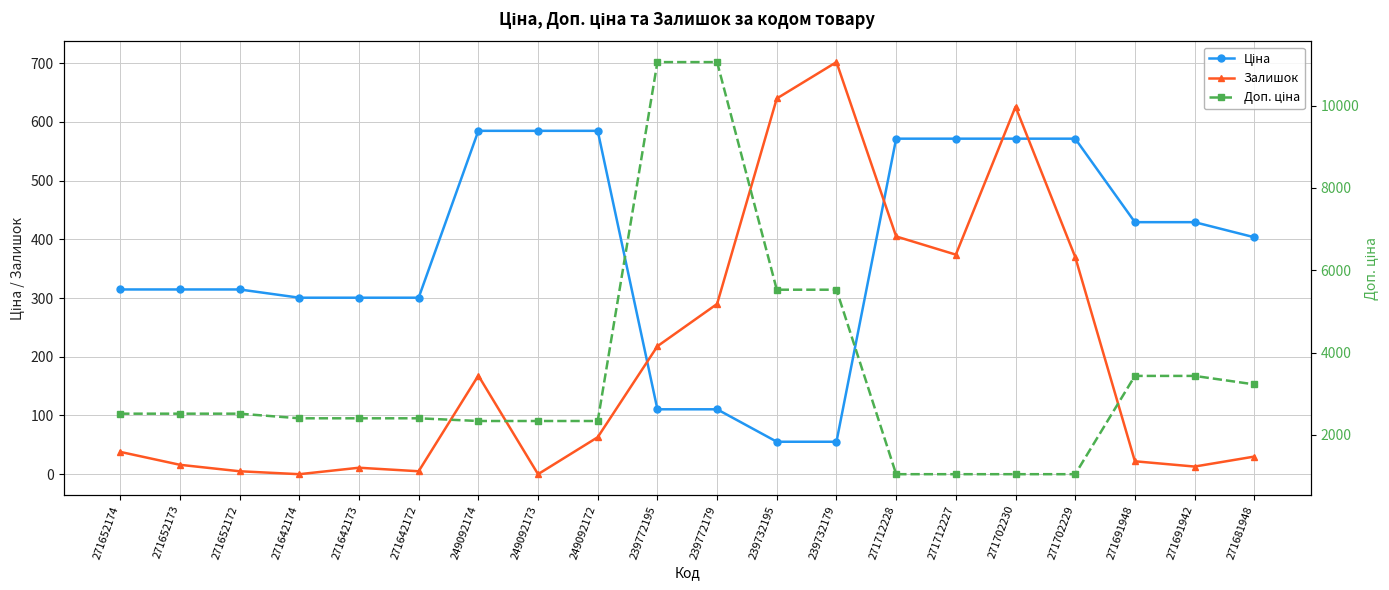

Where does the Ціна series first go above 403?

249092174